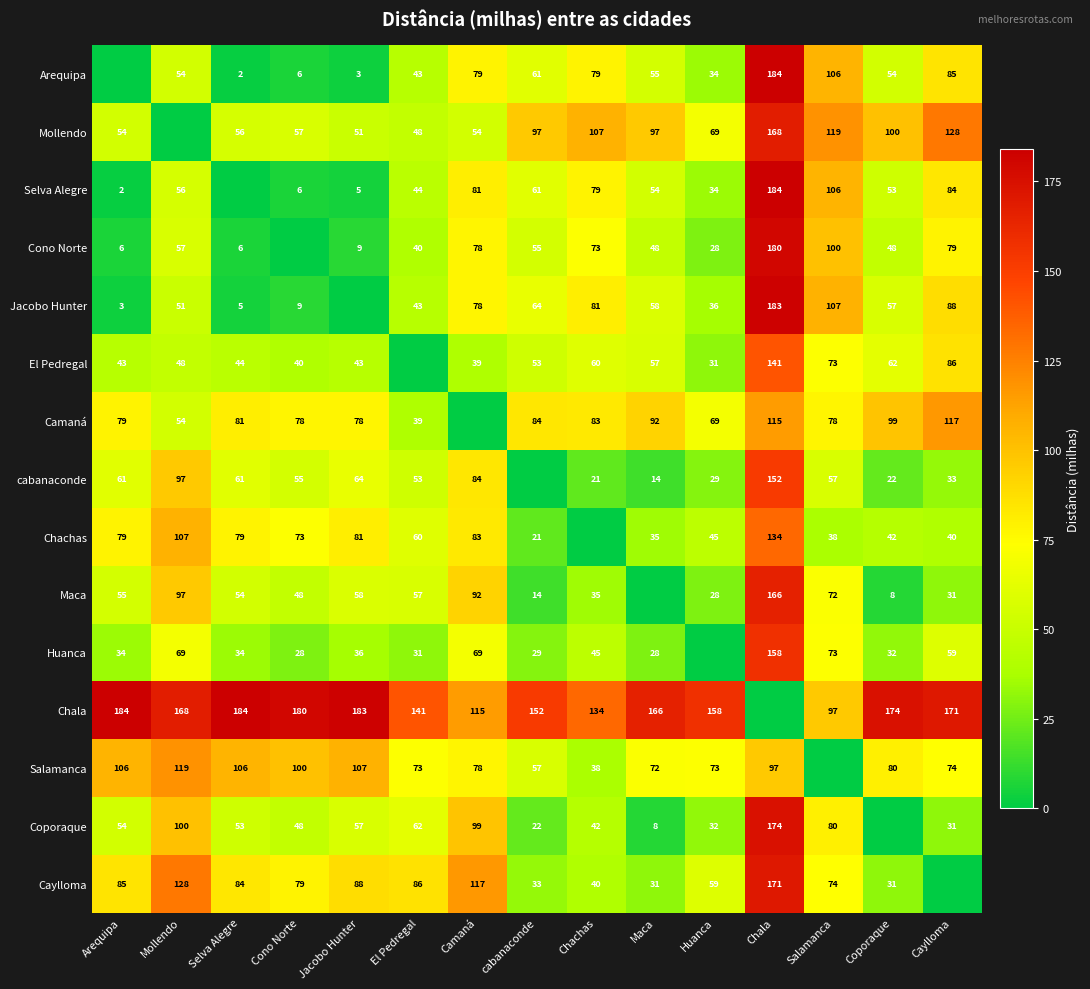

True or false: Caylloma has a value of 171 at Chala.

True